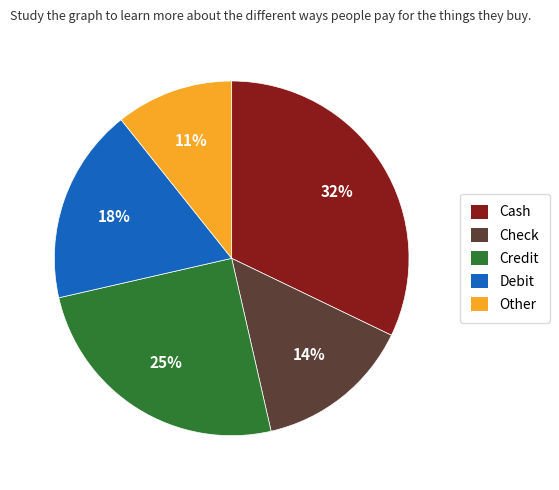

Is there any slice that represents more than half of the pie?

No